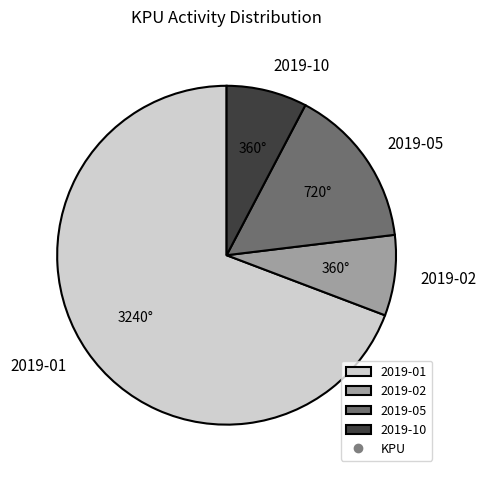

Is it true that 2019-01 is 63% of the pie?

False